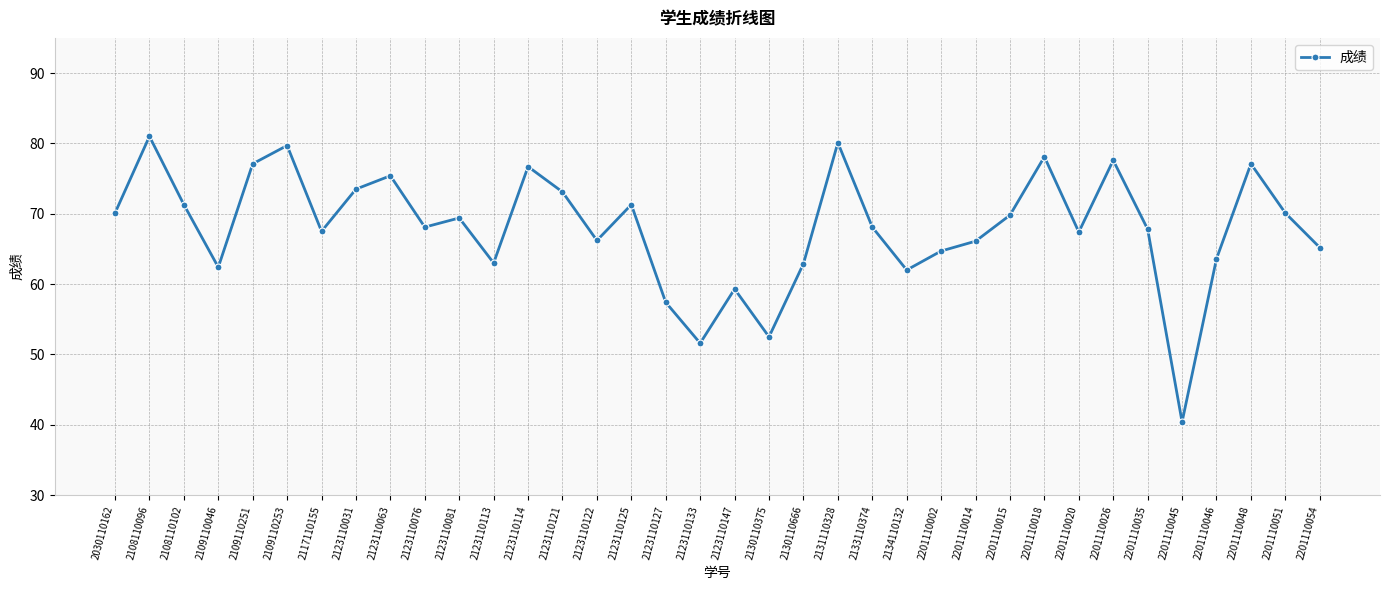

Does the chart display data point markers on the line(s)?

Yes